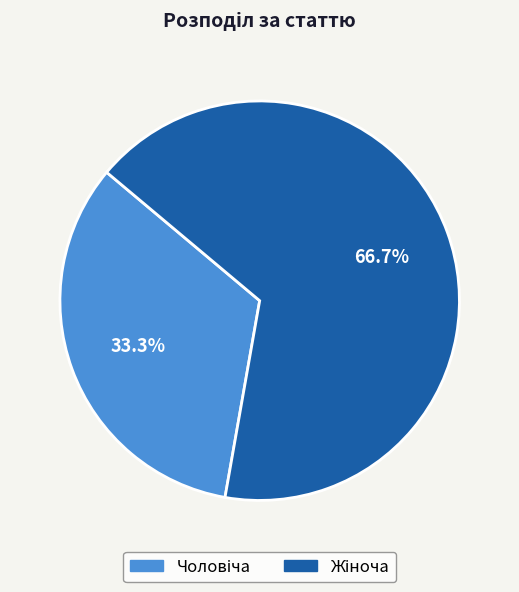

To the nearest percent, what is the average slice percentage?

50%